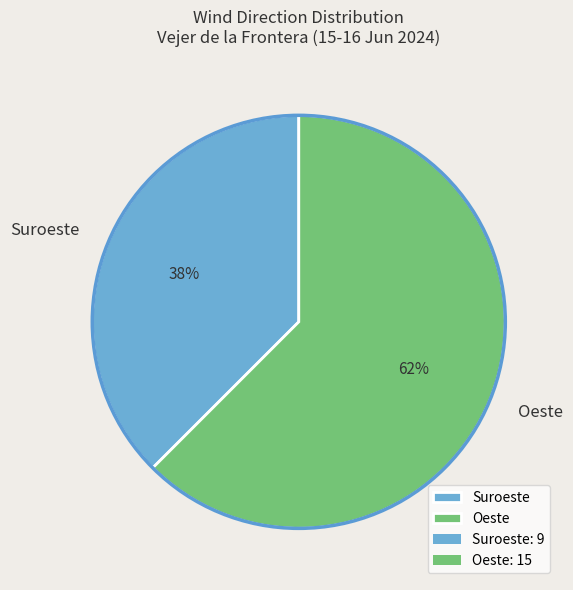

Which has a higher value, Suroeste or Oeste?

Oeste